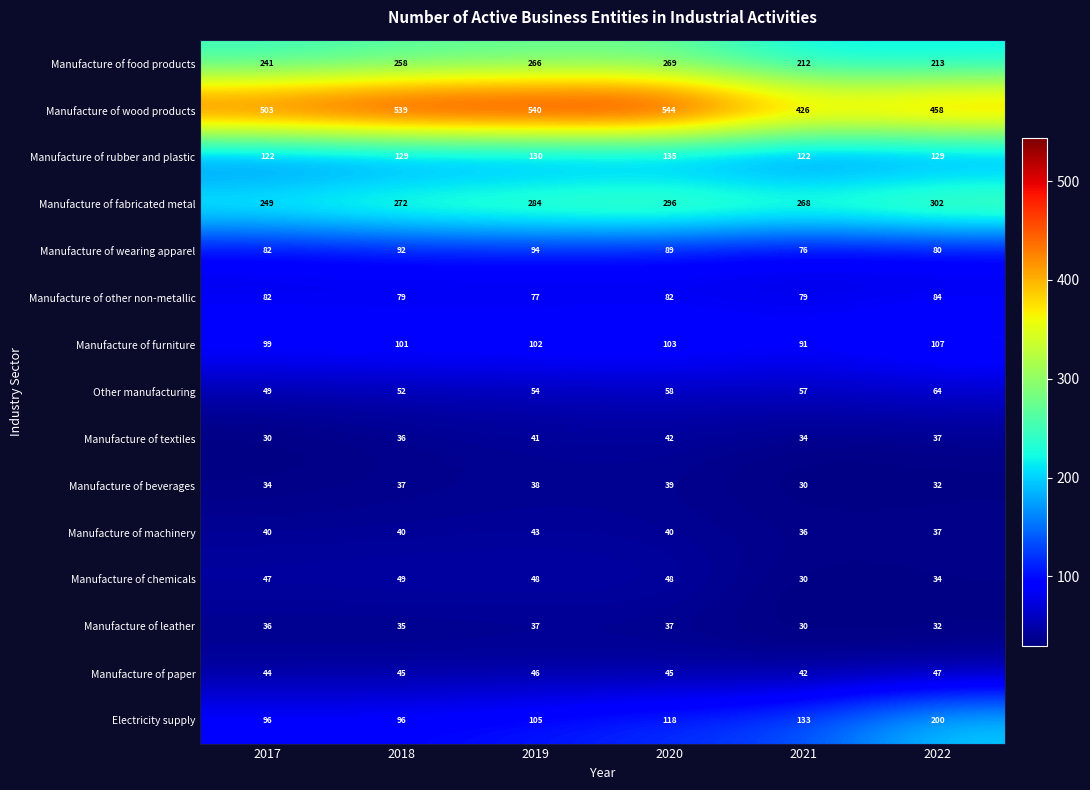

What is the difference between the maximum and second lowest values in the Electricity supply series?

104